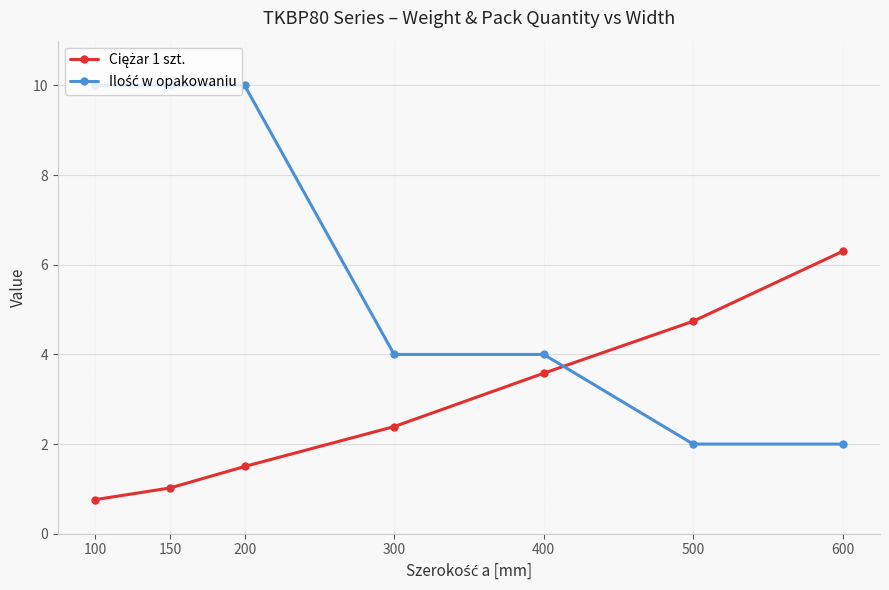

What is the spread (max minus min) of values at 600?

4.3